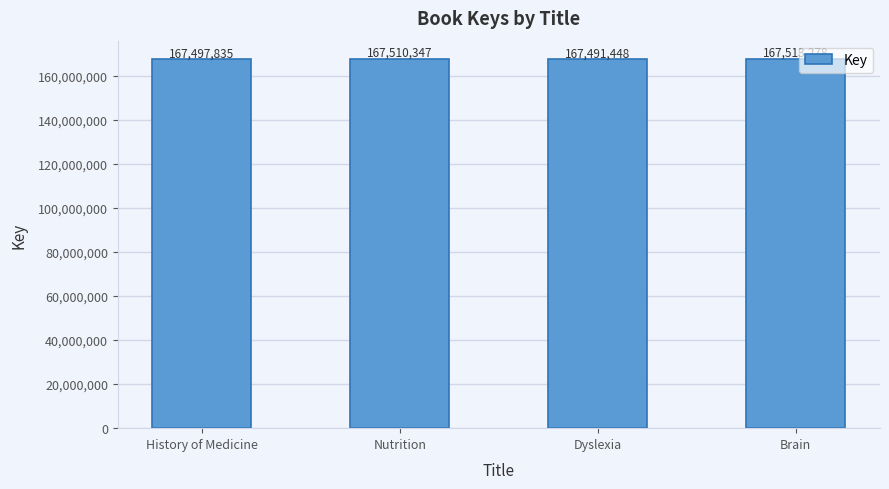

What is the label of the 4th bar from the left?

Brain